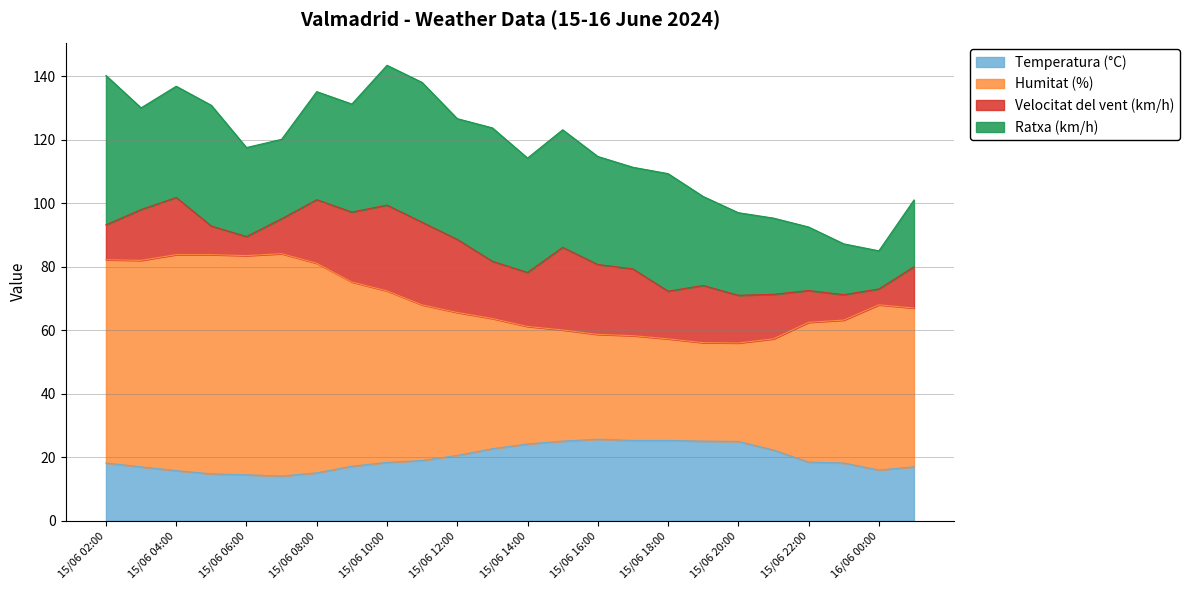

What is the average value of the Temperatura (°C) series?

19.8